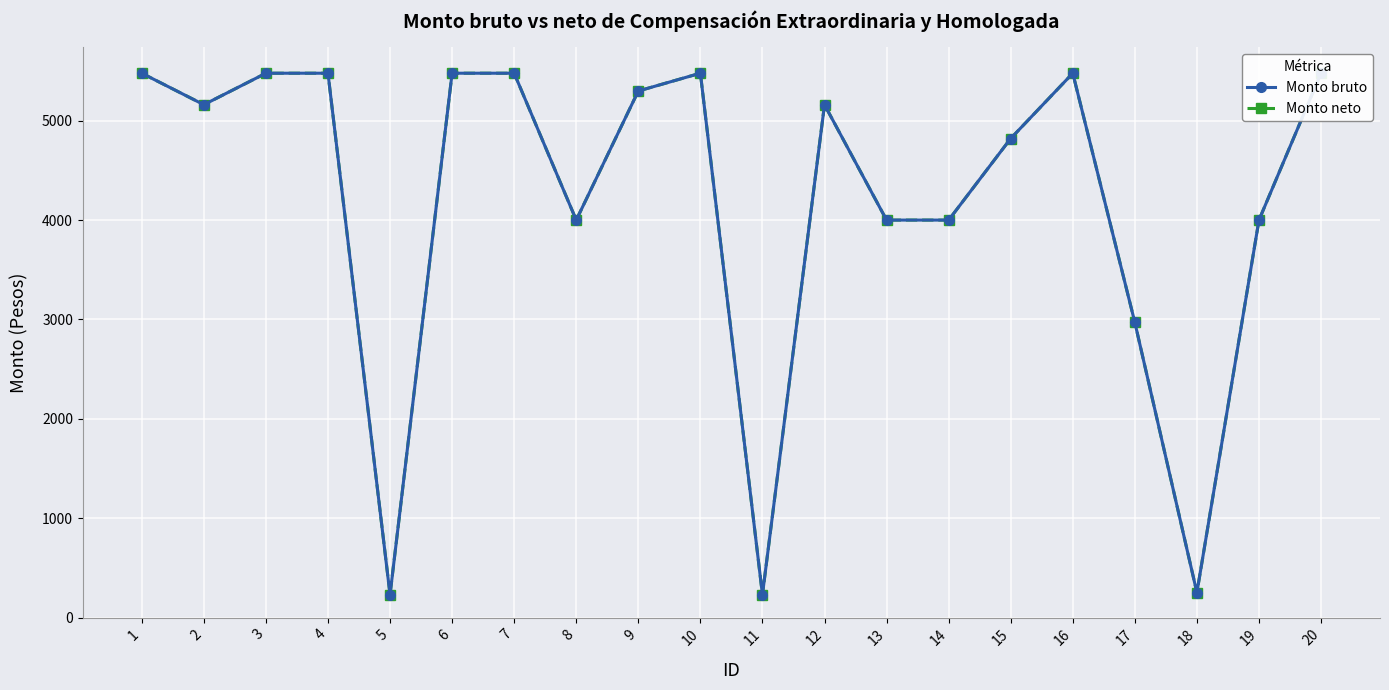

Where is Monto bruto nearest to the value 2854?

17